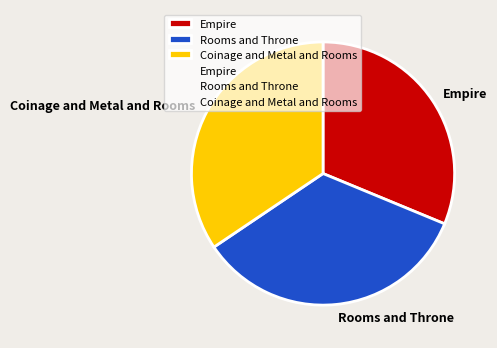

Is the sum of Rooms and Throne and Coinage and Metal and Rooms greater than half?

Yes